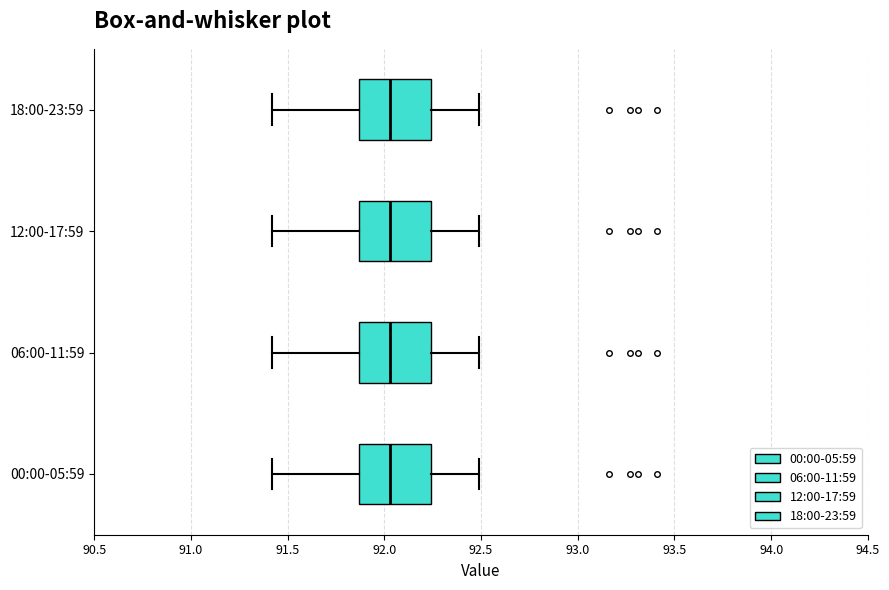

Reading bottom to top, transcribe this box plot: for each box, give where its median line is, the range the box spans, and where its two whiskers end, as read against the x-axis. The values are not printed on the chart, so give them approximately, as read against the axis.

00:00-05:59: median 92.05, box 91.85 to 92.25, whiskers 91.40 to 92.50
06:00-11:59: median 92.05, box 91.85 to 92.25, whiskers 91.40 to 92.50
12:00-17:59: median 92.05, box 91.85 to 92.25, whiskers 91.40 to 92.50
18:00-23:59: median 92.05, box 91.85 to 92.25, whiskers 91.40 to 92.50